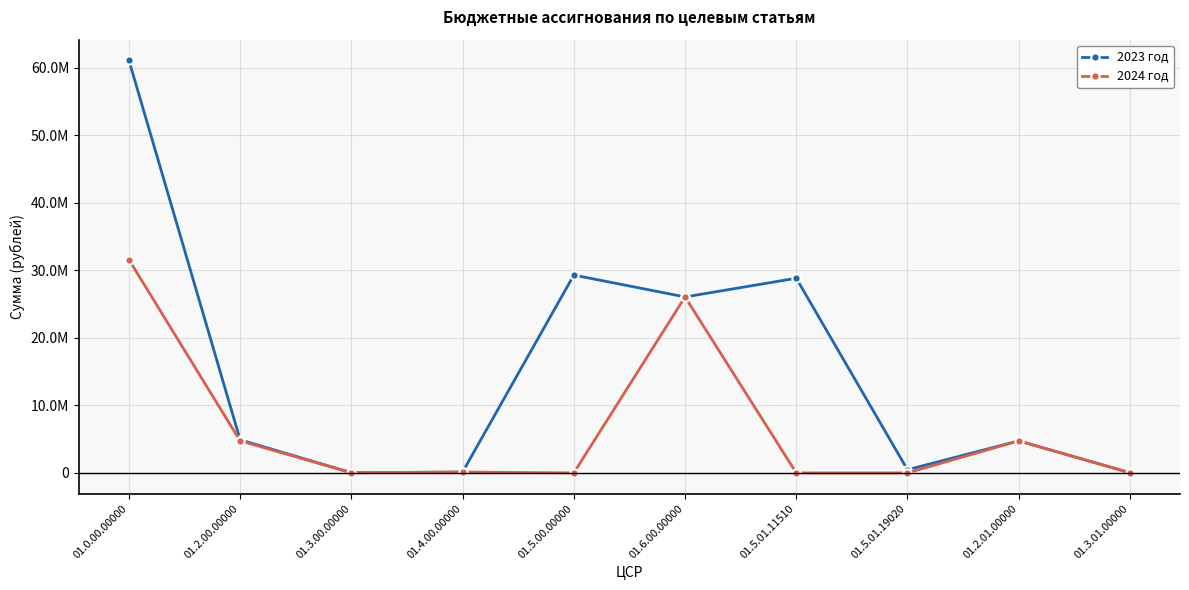

Which category has the lowest value in the 2023 год series?

01.3.00.00000